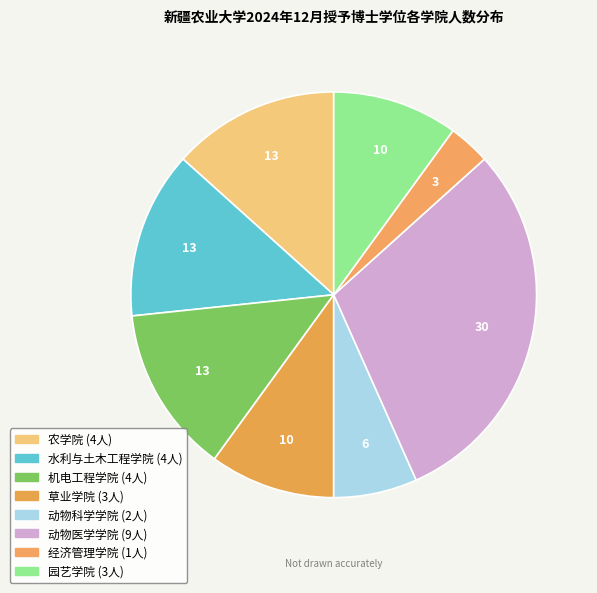

Does 机电工程学院 account for over 50% of the chart?

No